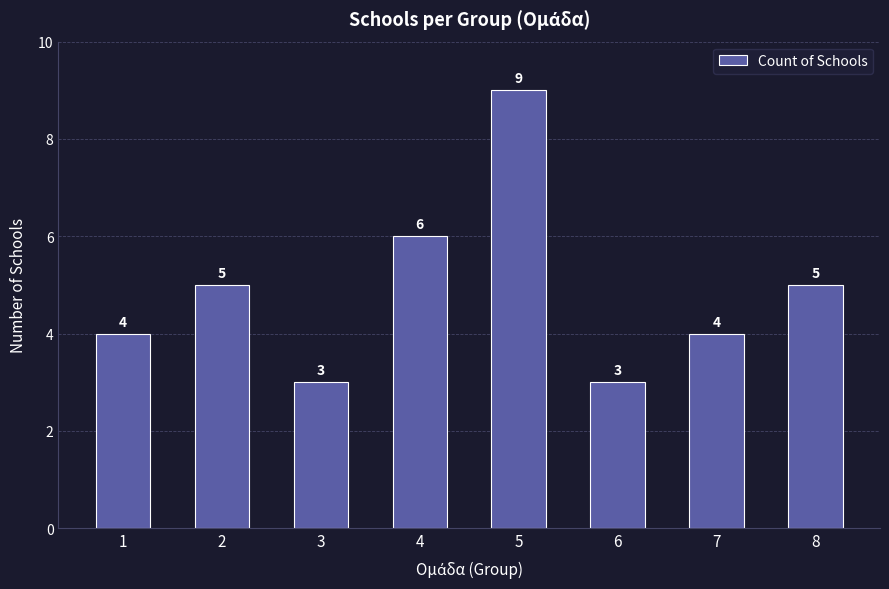

Reading left to right, extract all data points from this chart.

1=4	2=5	3=3	4=6	5=9	6=3	7=4	8=5